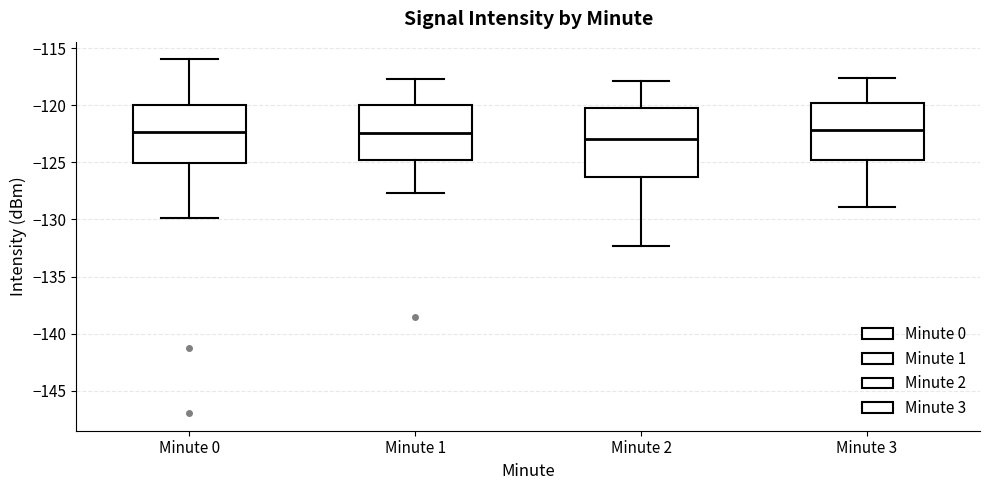

Reading left to right, transcribe this box plot: for each box, give where its median line is, the range the box spans, and where its two whiskers end, as read against the y-axis. The values are not printed on the chart, so give them approximately, as read against the axis.

Minute 0: median -122.5, box -125.0 to -120.0, whiskers -130.0 to -116.0
Minute 1: median -122.5, box -125.0 to -120.0, whiskers -127.5 to -117.5
Minute 2: median -123.0, box -126.5 to -120.5, whiskers -132.5 to -118.0
Minute 3: median -122.0, box -125.0 to -120.0, whiskers -129.0 to -117.5